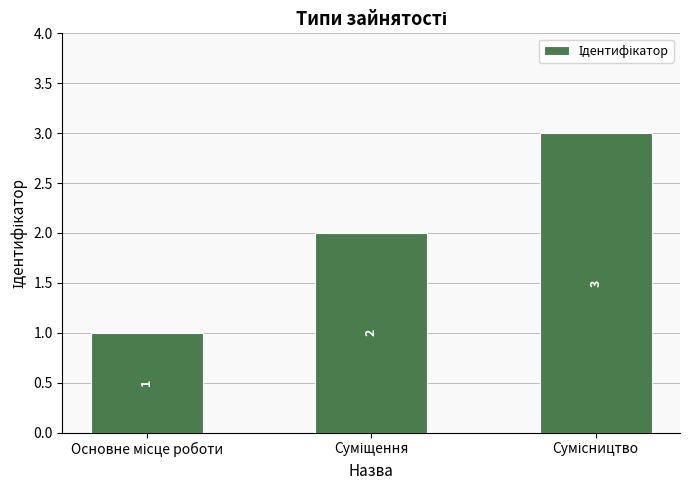

What is the greatest value displayed?

3